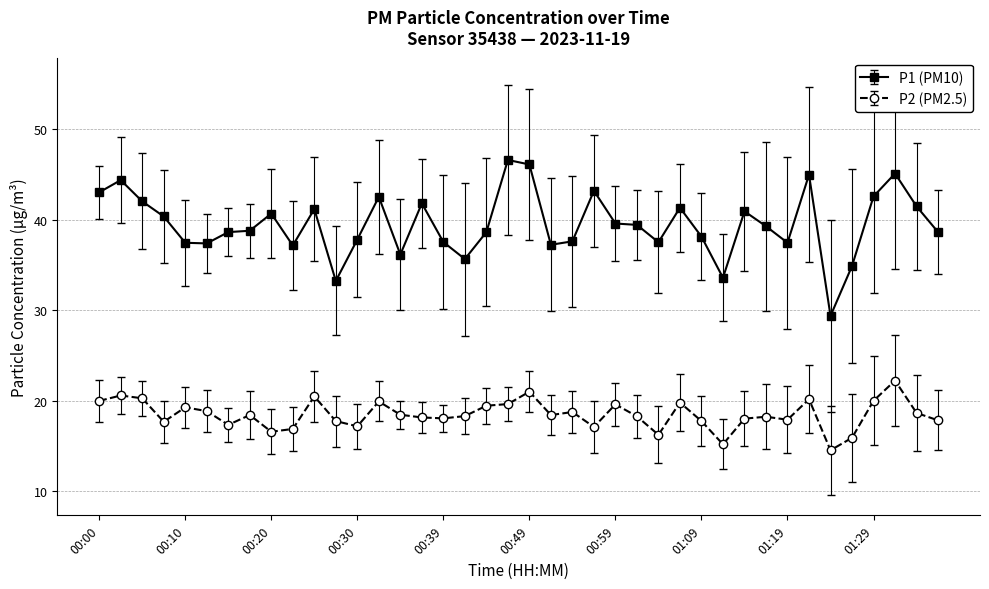

List the series in order of their peak value, lowest first.

P2 (PM2.5), P1 (PM10)